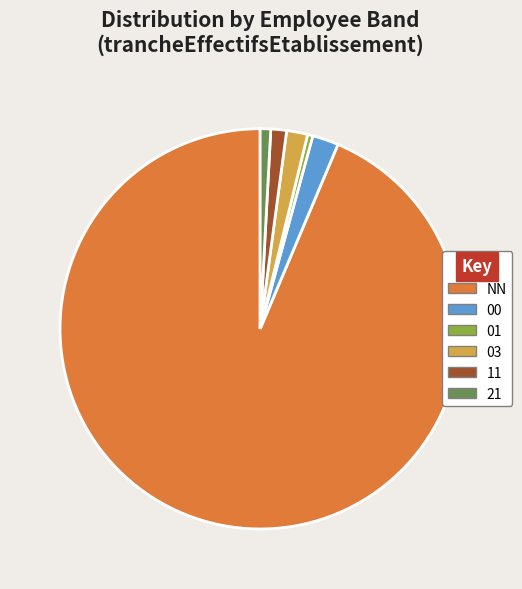

Approximately how many times larger is the value at 21 compared to 00?

0.4